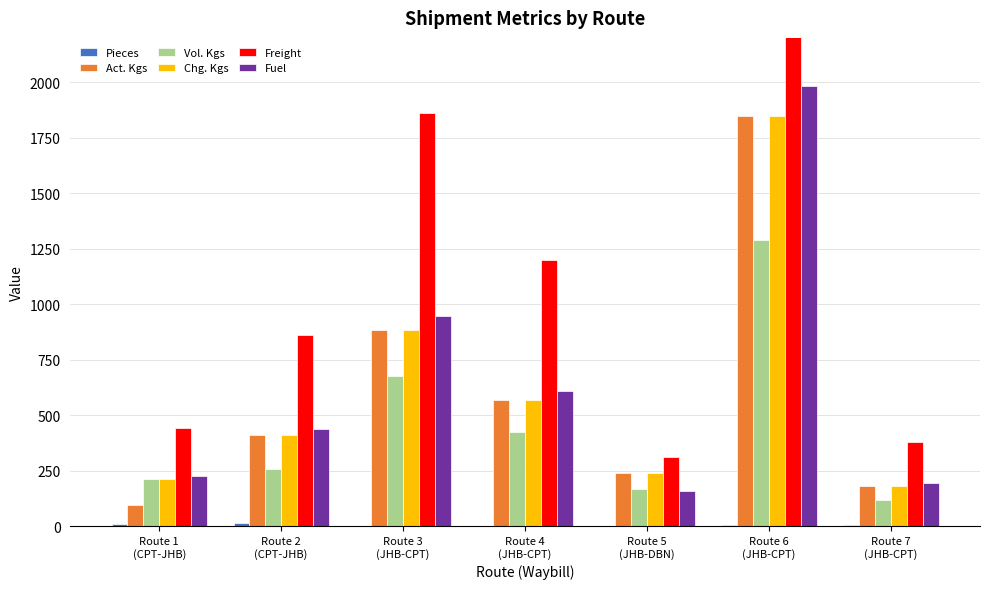

How many bars are there in each group?

6